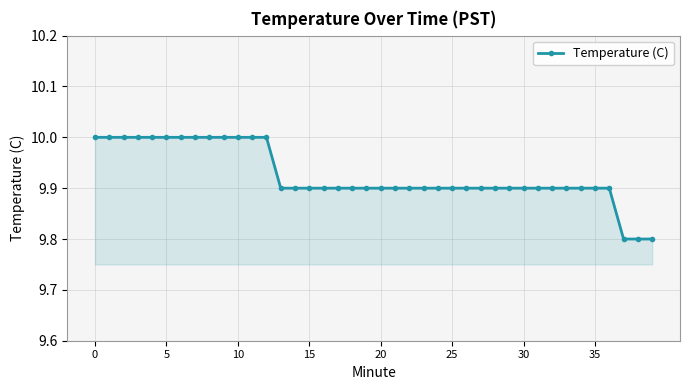

What is the sum of all values?

397.0